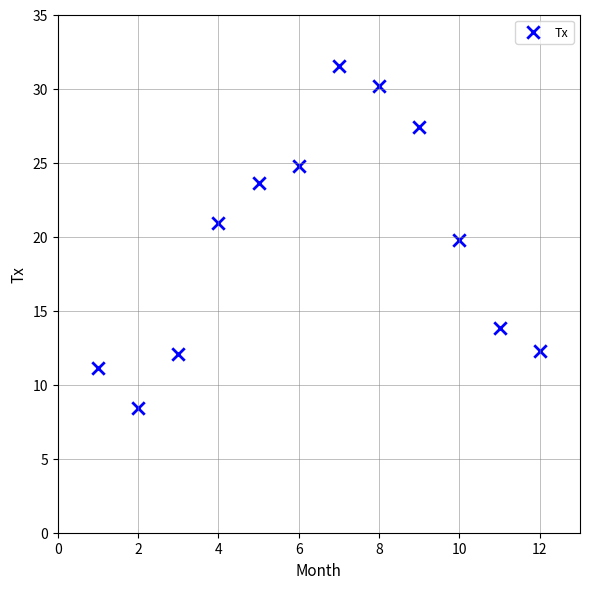

What is the average Y value?

19.7